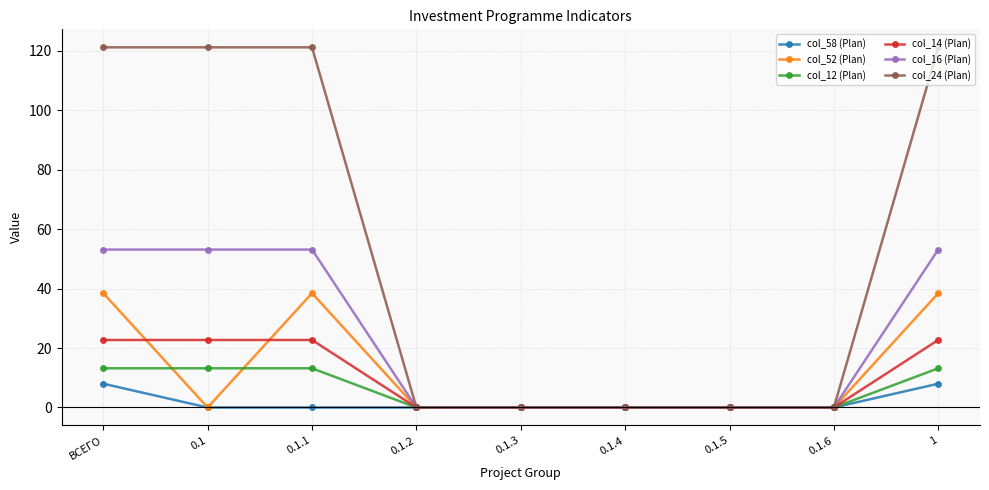

Reading left to right, extract all data points from this chart.

col_58 (Plan): 8.0	0.0	0.0	0.0	0.0	0.0	0.0	0.0	8.0
col_52 (Plan): 38.5	0.0	38.5	0.0	0.0	0.0	0.0	0.0	38.5
col_12 (Plan): 13.2	13.2	13.2	0.0	0.0	0.0	0.0	0.0	13.2
col_14 (Plan): 22.7	22.7	22.7	0.0	0.0	0.0	0.0	0.0	22.7
col_16 (Plan): 53.1	53.1	53.1	0.0	0.0	0.0	0.0	0.0	53.1
col_24 (Plan): 121.2	121.2	121.2	0.0	0.0	0.0	0.0	0.0	121.2